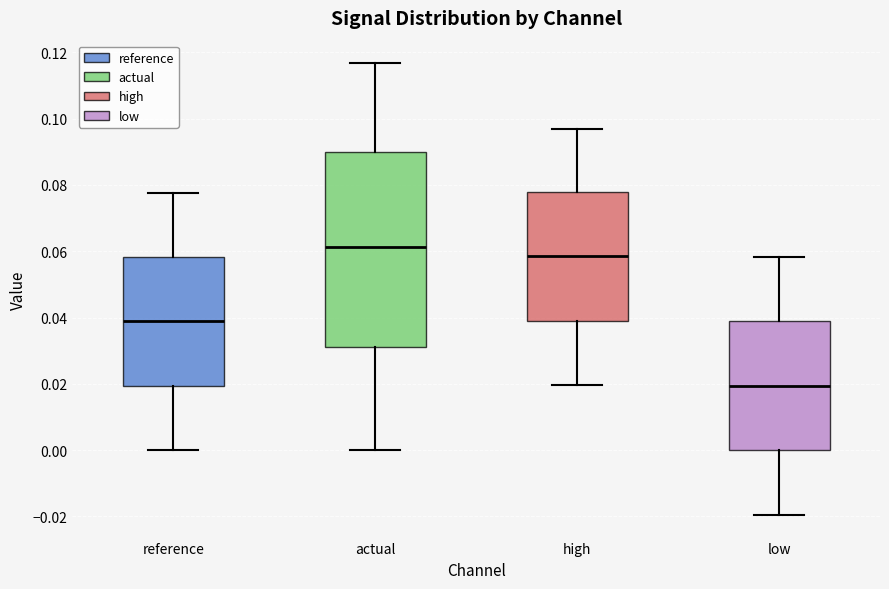

Which box has the lowest median line?

low